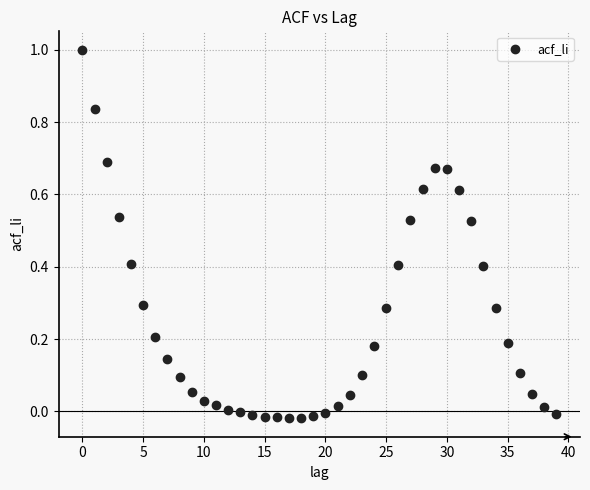

What is the range of Y values (max minus min)?

1.0